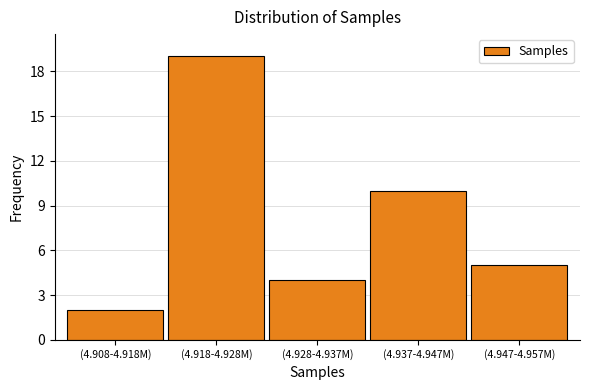

Reading left to right, extract all data points from this chart.

2	19	4	10	5